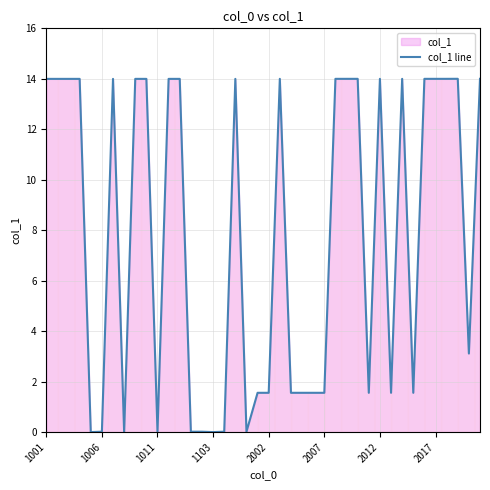

How many lines are shown in the chart?

1